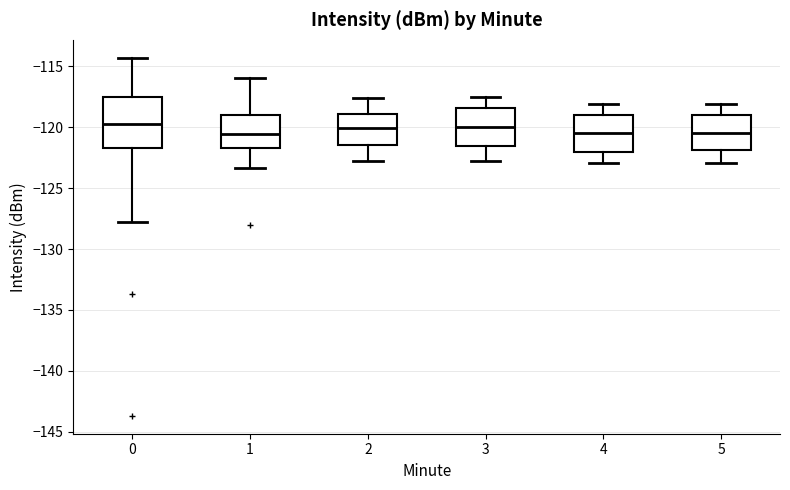

Where does the median line of the box at x = 1 sit on the y-axis? The values are not printed on the chart, so give them approximately, as read against the axis.

-120.5